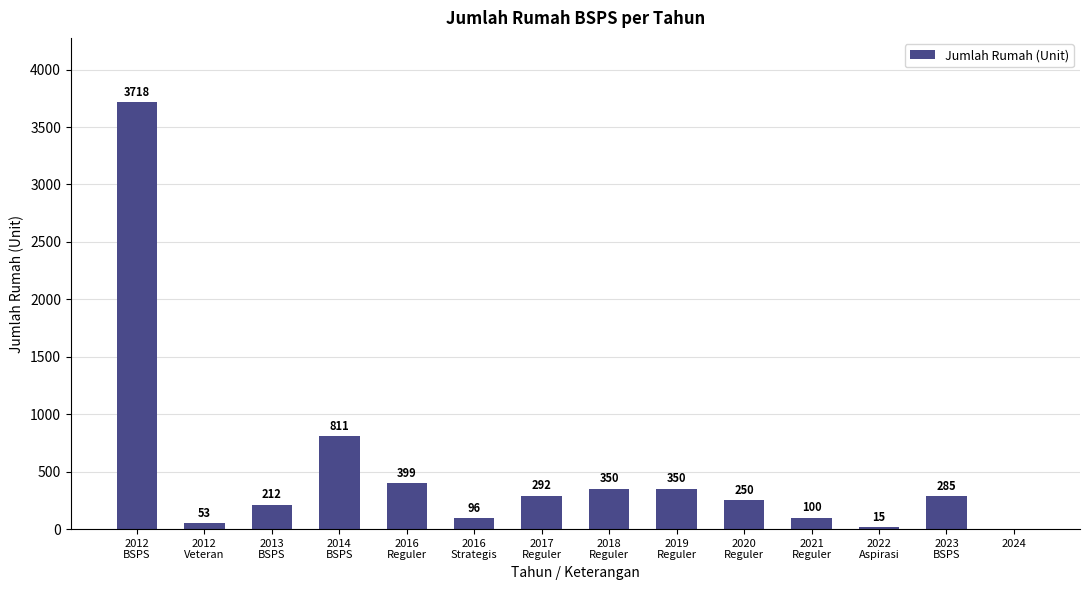

Reading left to right, transcribe all the data shown in this chart.

3718	53	212	811	399	96	292	350	350	250	100	15	285	0